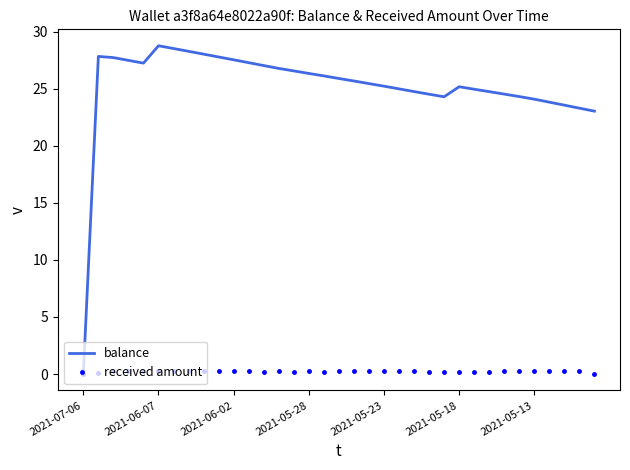

Which series has the widest spread of values?

balance